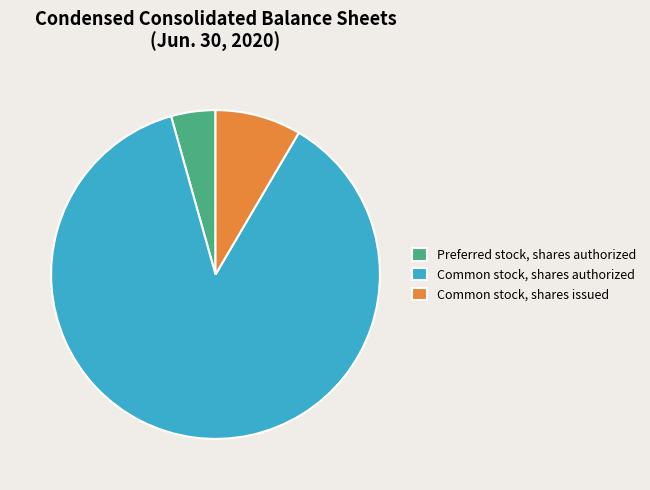

How many segments does this pie chart have?

3